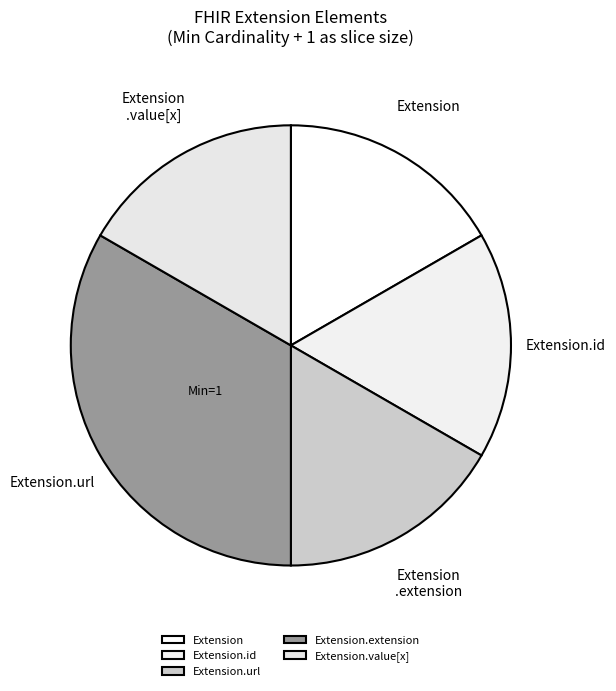

How many segments does this pie chart have?

5